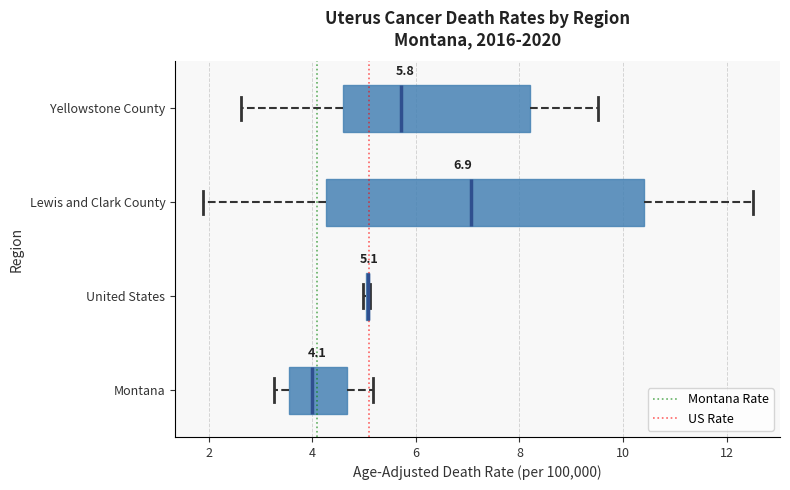

Comparing the boxes themselves (not the whiskers), which one is the widest?

Lewis and Clark County